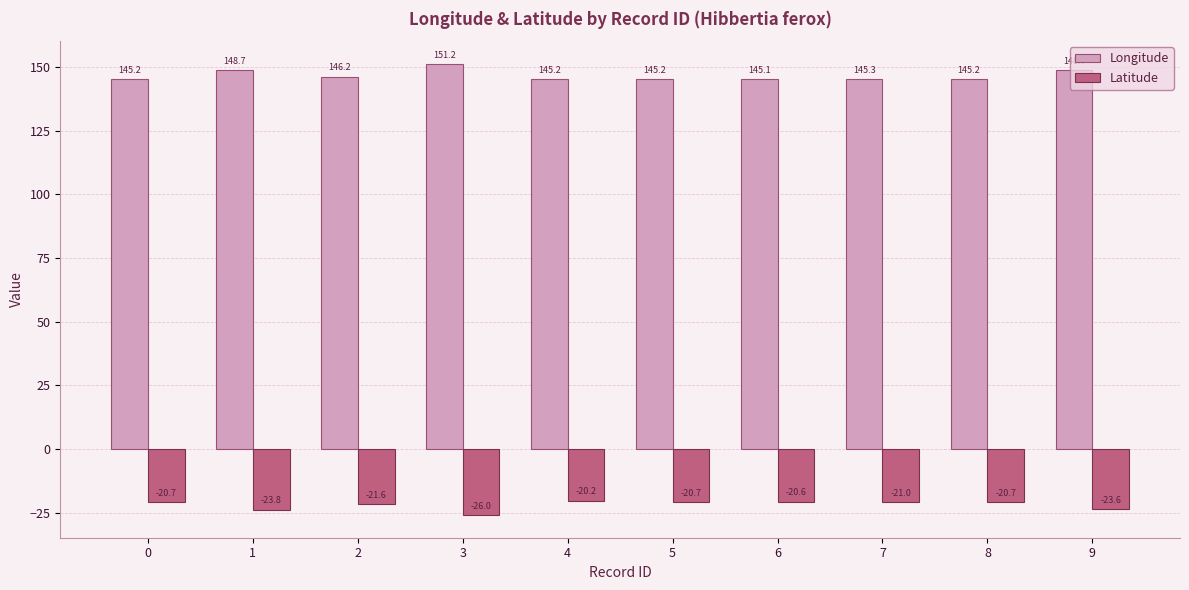

Which category has the lowest value in the Longitude series?

6